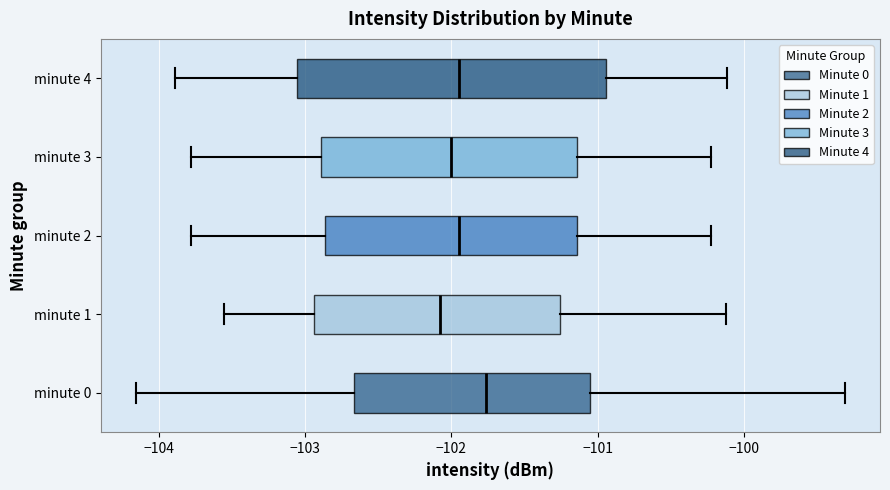

Where does the right whisker of the box for minute 3 end on the x-axis? The values are not printed on the chart, so give them approximately, as read against the axis.

-100.2